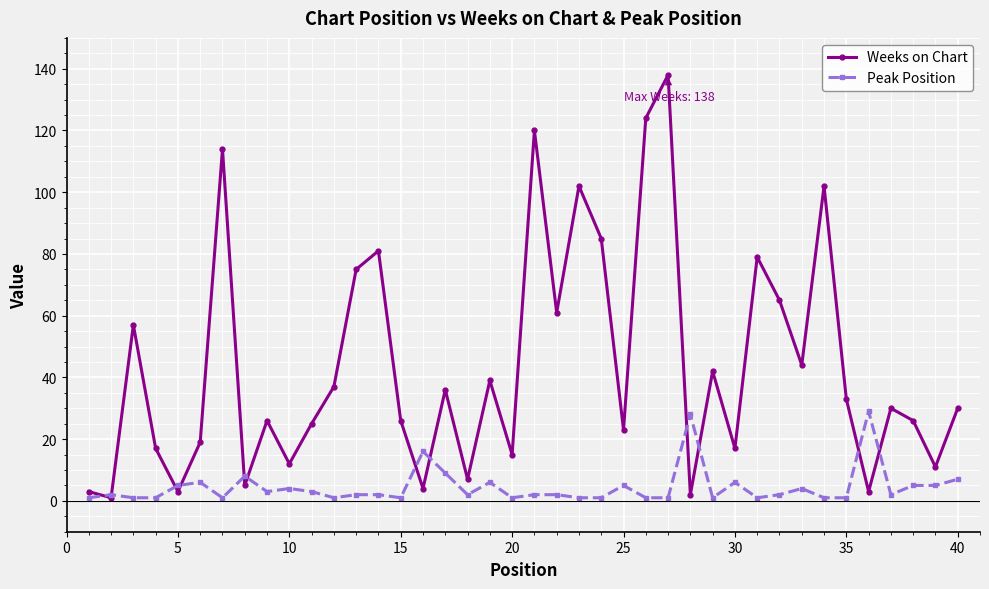

True or false: Peak Position and Weeks on Chart intersect in this chart.

True